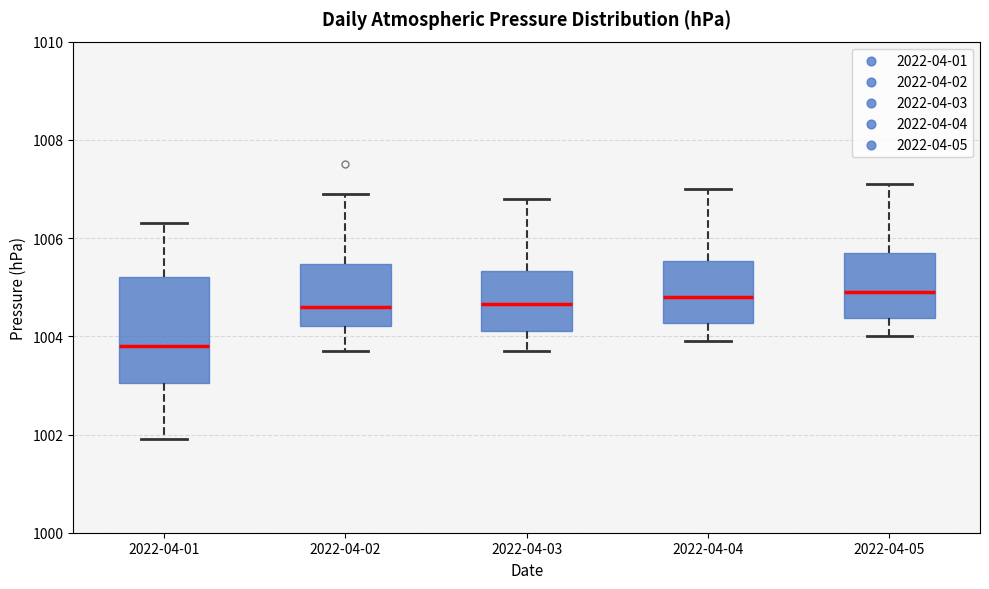

Which box is the tallest, from its lower edge to its upper edge?

2022-04-01